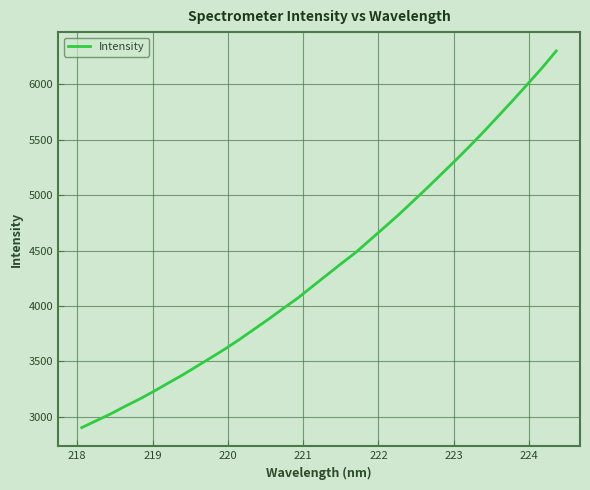

What is the minimum value shown in the chart?

2900.2